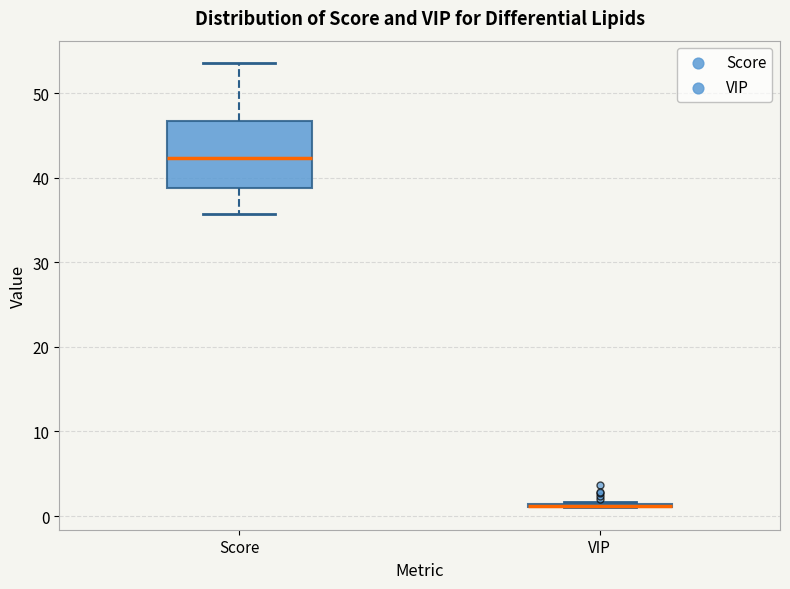

Reading left to right, read every box against the y-axis: the position of its median line, the range the box covers, and the ends of its whiskers. The values are not printed on the chart, so give them approximately, as read against the axis.

Score: median 42, box 39 to 47, whiskers 36 to 54
VIP: box collapsed to a line at 1, whiskers 1 to 2